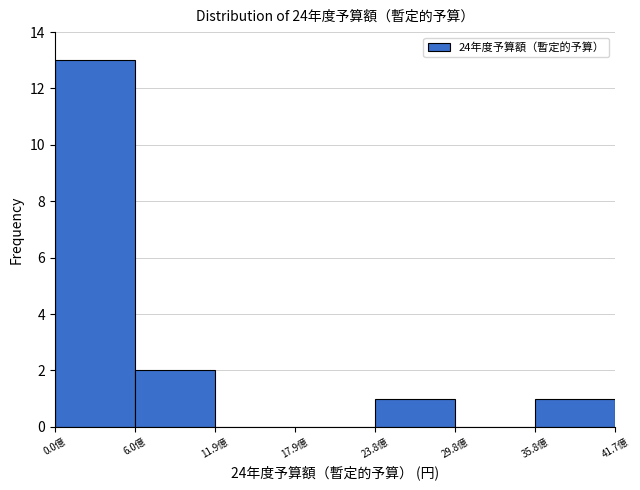

Reading left to right, extract all data points from this chart.

0.0億=13	6.0億=2	11.9億=0	17.9億=0	23.8億=1	29.8億=0	35.8億=1